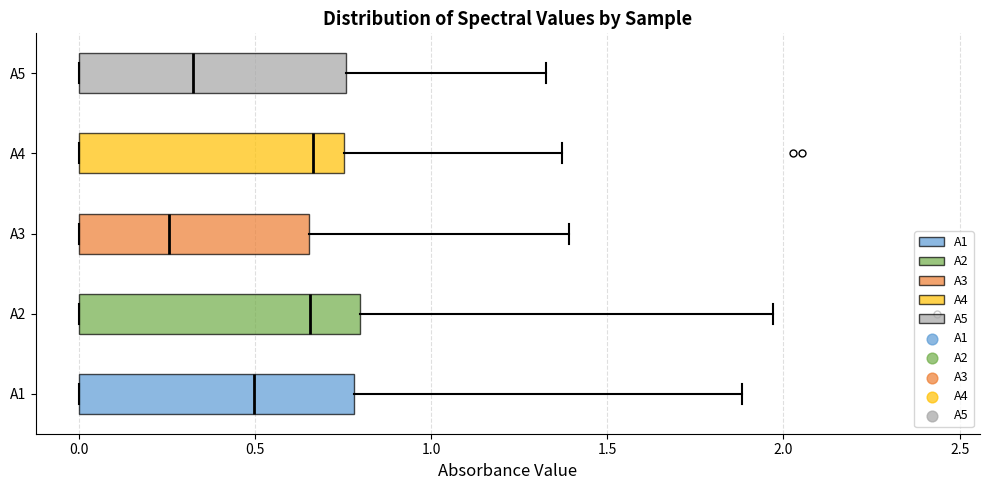

Reading bottom to top, read every box against the x-axis: the position of its median line, the range the box covers, and the ends of its whiskers. The values are not printed on the chart, so give them approximately, as read against the axis.

A1: median 0.50, box 0.00 to 0.80, whiskers 0.00 to 1.90
A2: median 0.65, box 0.00 to 0.80, whiskers 0.00 to 1.95
A3: median 0.25, box 0.00 to 0.65, whiskers 0.00 to 1.40
A4: median 0.65, box 0.00 to 0.75, whiskers 0.00 to 1.35
A5: median 0.30, box 0.00 to 0.75, whiskers 0.00 to 1.35